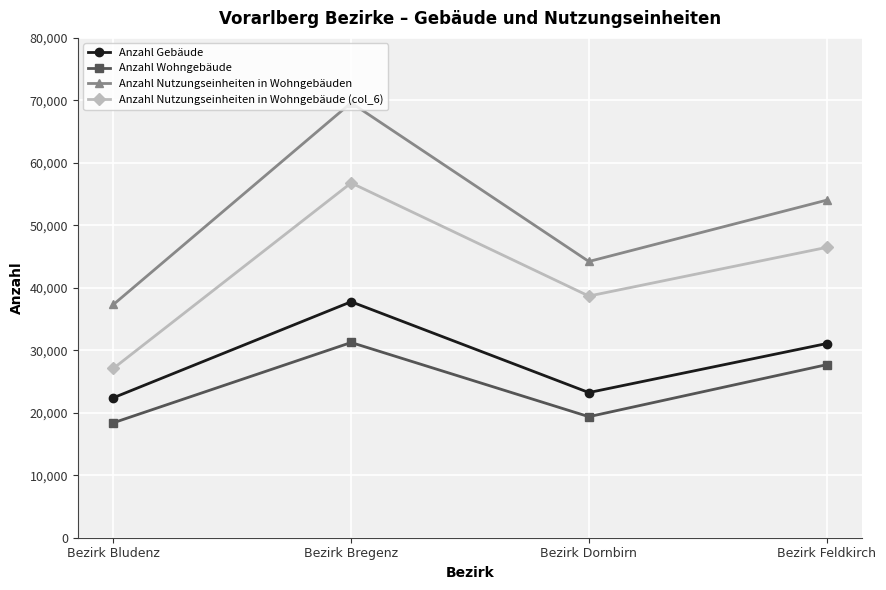

What is the average value of the Anzahl Wohngebäude series?

24178